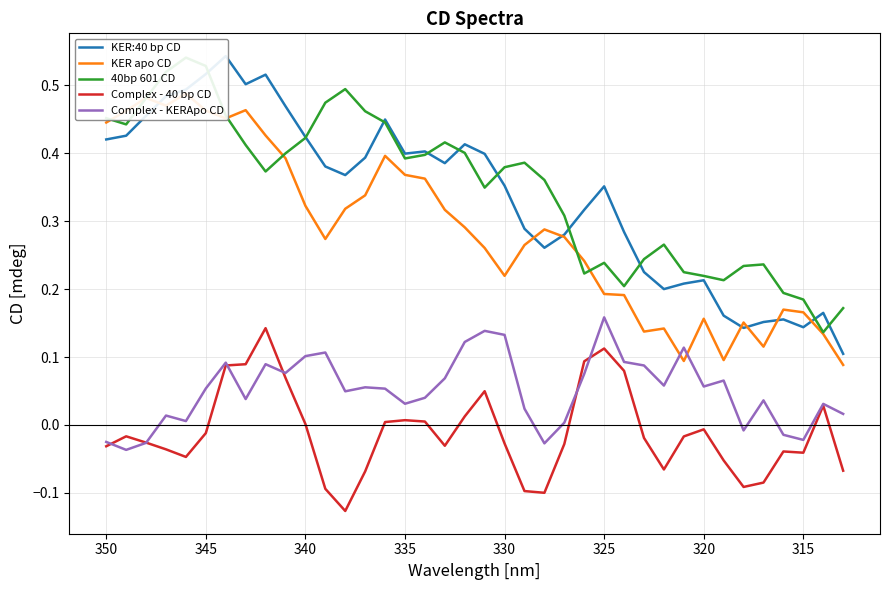

Count the KER apo CD values in the range 0 to 1.

38